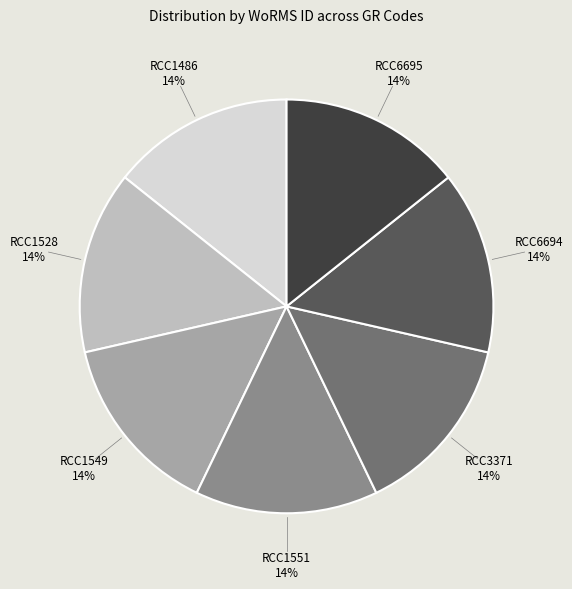

To the nearest percent, what percentage of the pie is RCC6695?

14%